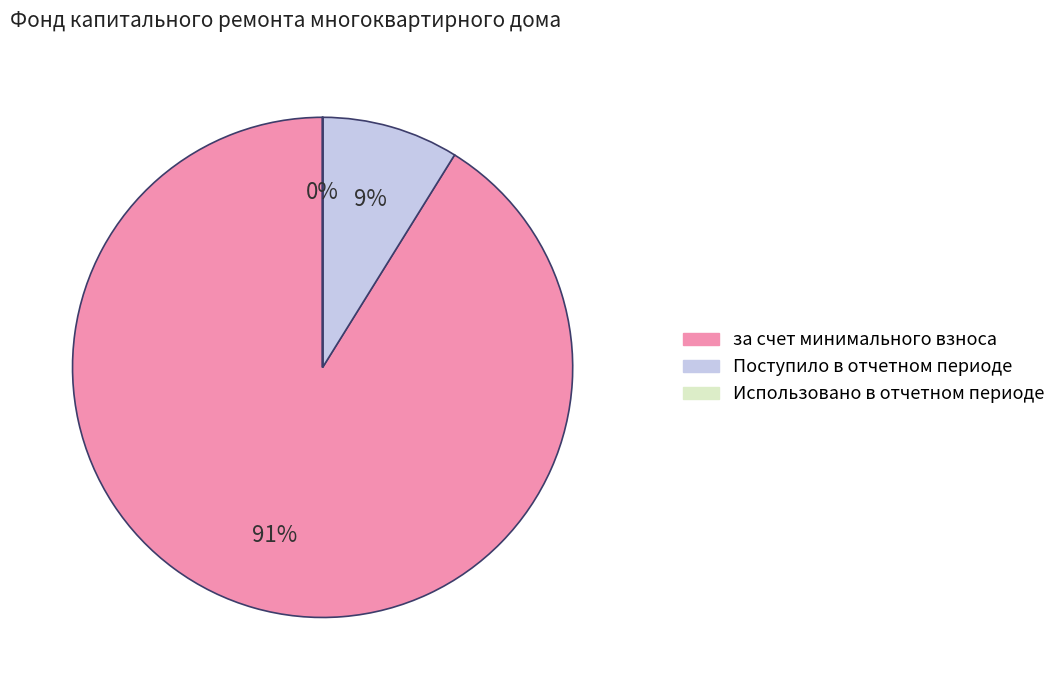

To the nearest percent, what is the average slice percentage?

33%